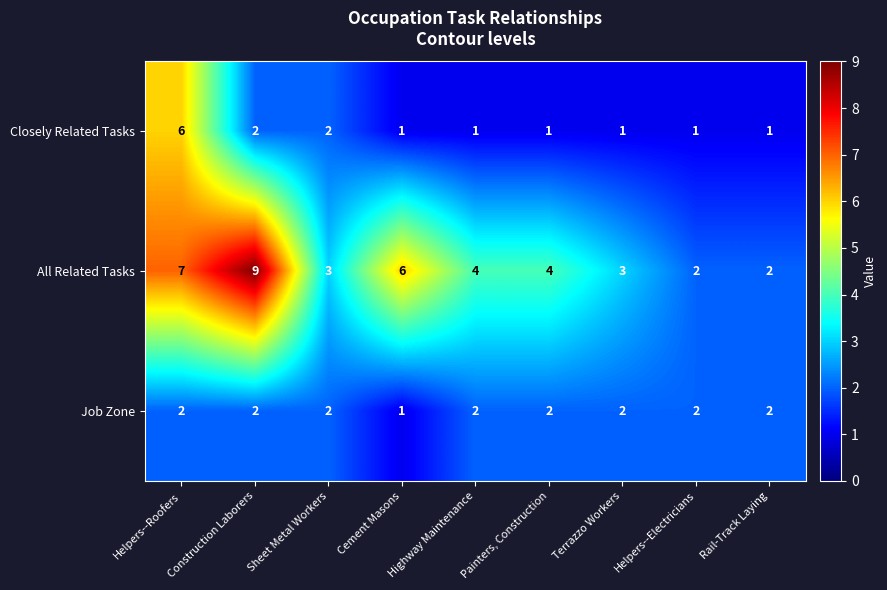

At which category is the sum across all series the highest?

Helpers--Roofers